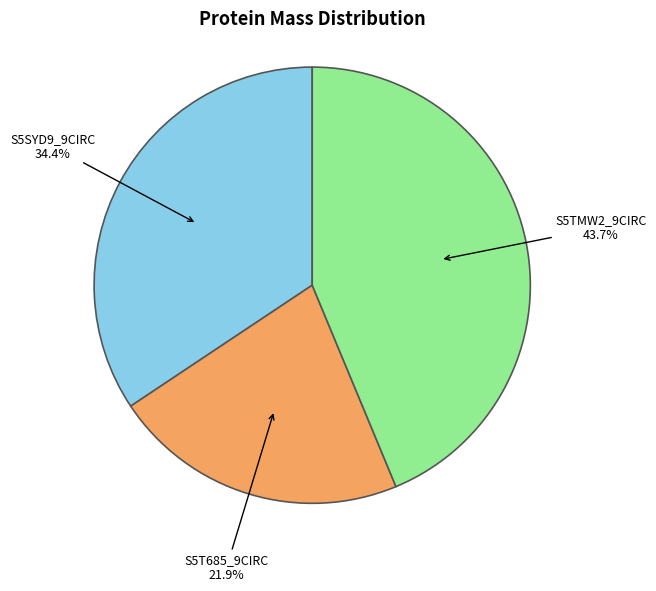

What is the ratio of the value at S5SYD9_9CIRC to the value at S5TMW2_9CIRC?

0.8